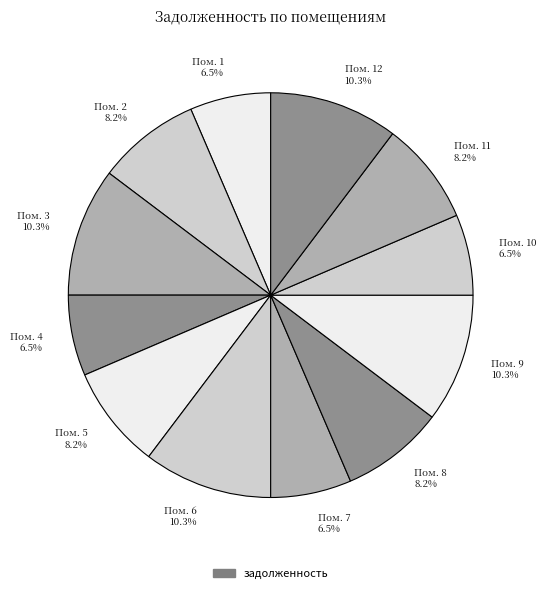

Is there a majority slice in this chart?

No